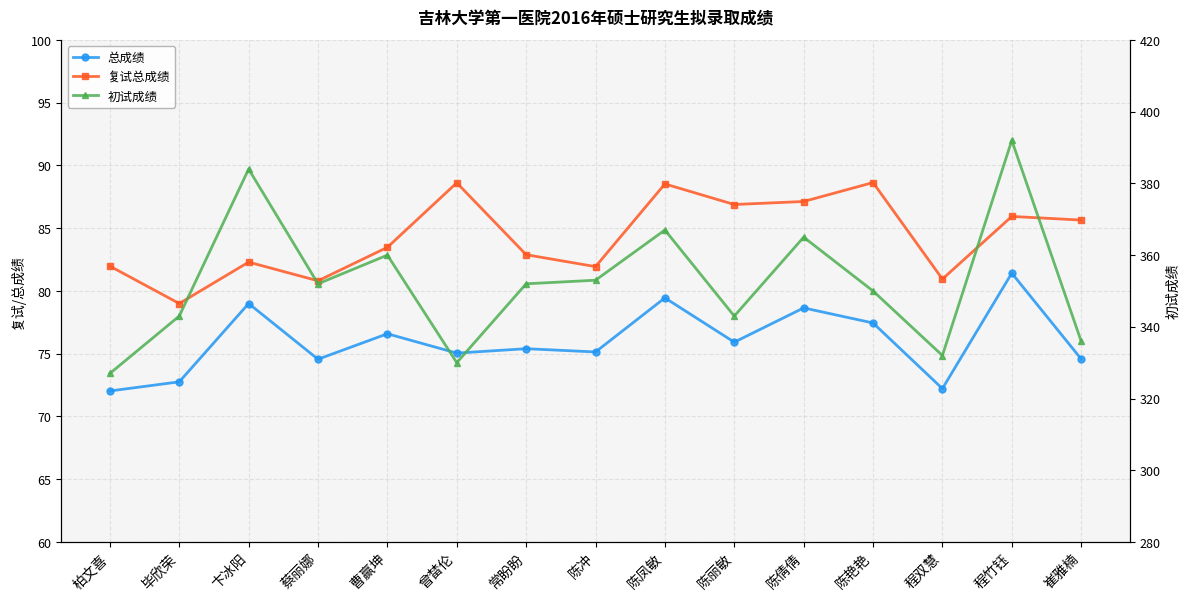

True or false: 初试成绩 and 复试总成绩 cross at least once.

False